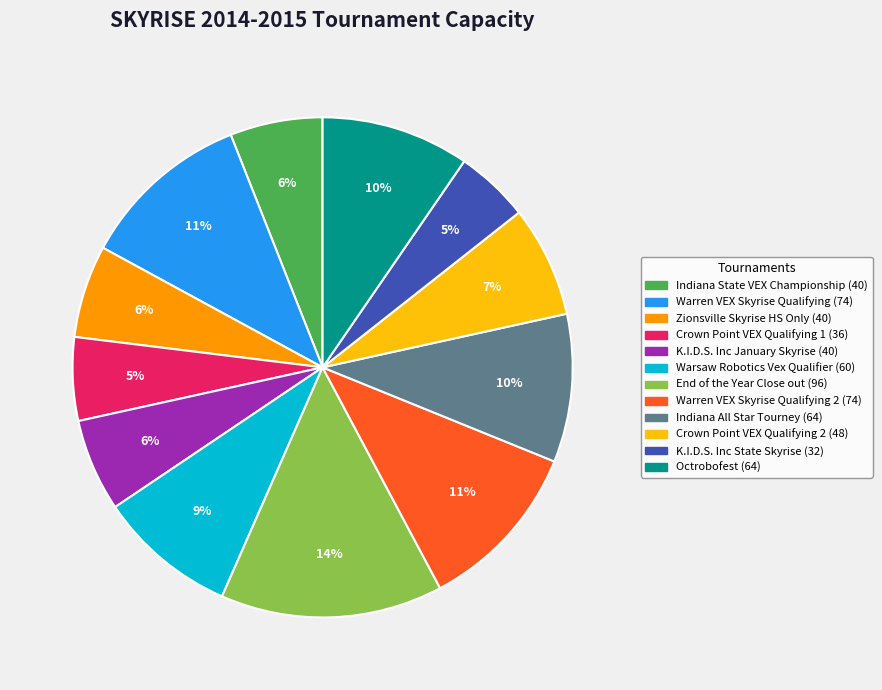

To the nearest percent, what is the average slice percentage?

8%